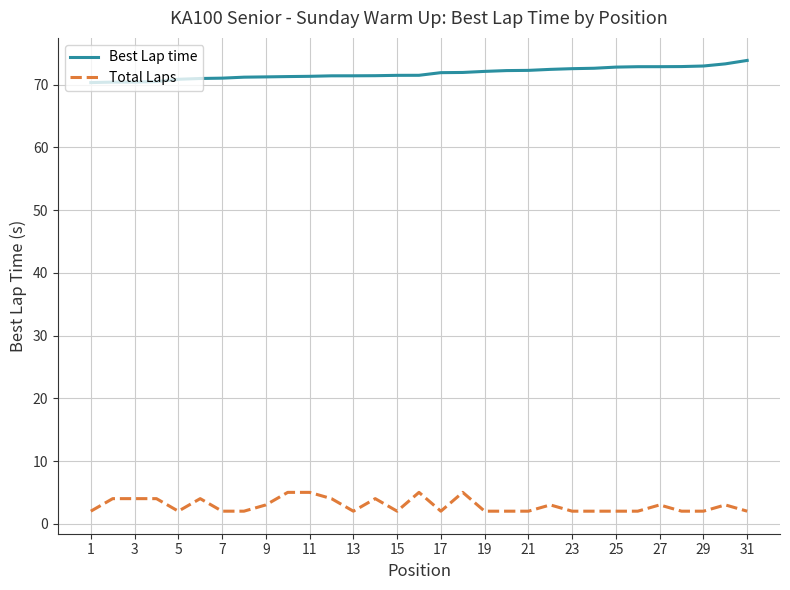

What is the maximum value shown in the chart?

73.9